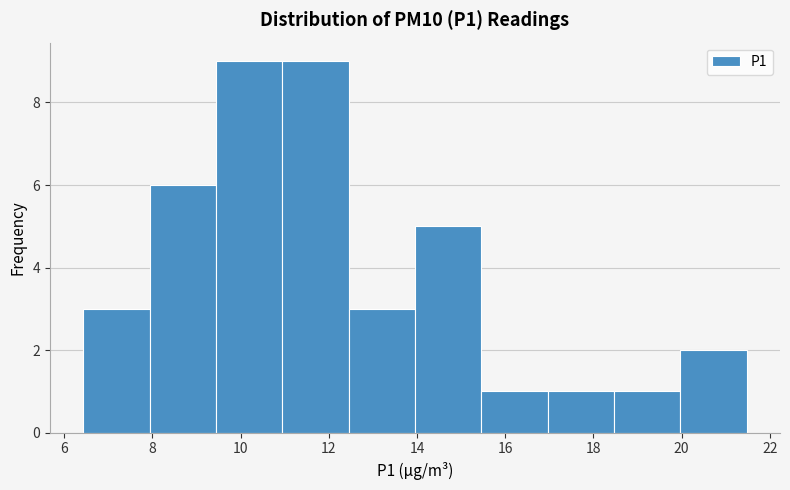

What is the height of the bar covering 6.4 to 8.0 on the x-axis? Neither the bar edges nor the heights are printed on the chart, so give them approximately, as read against the axes.

3